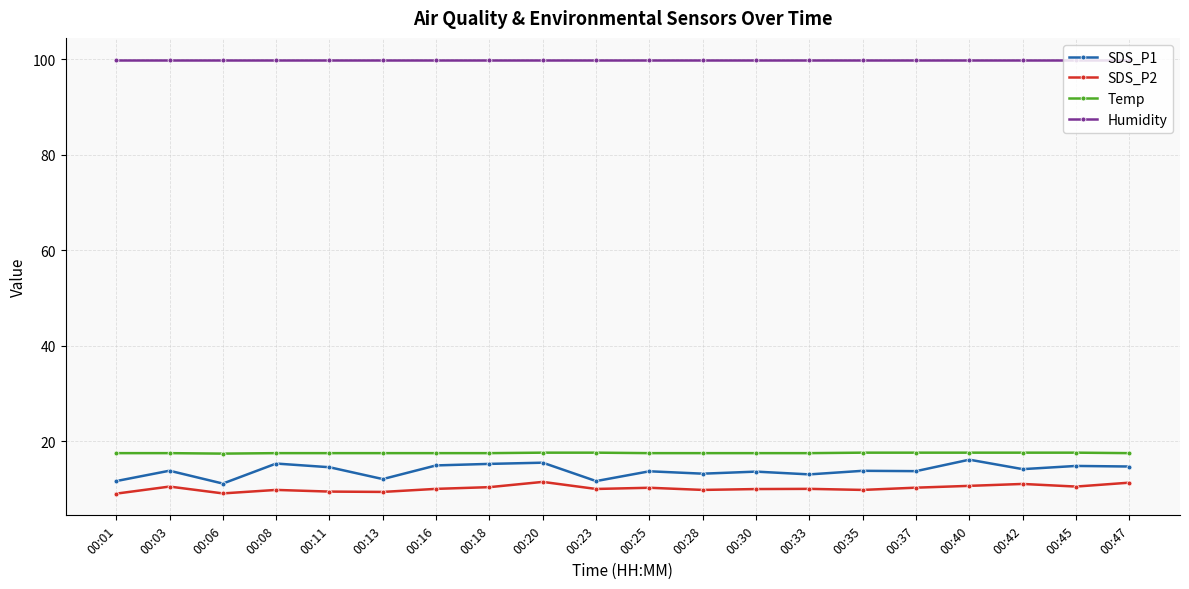

How many distinct data groups are displayed?

4